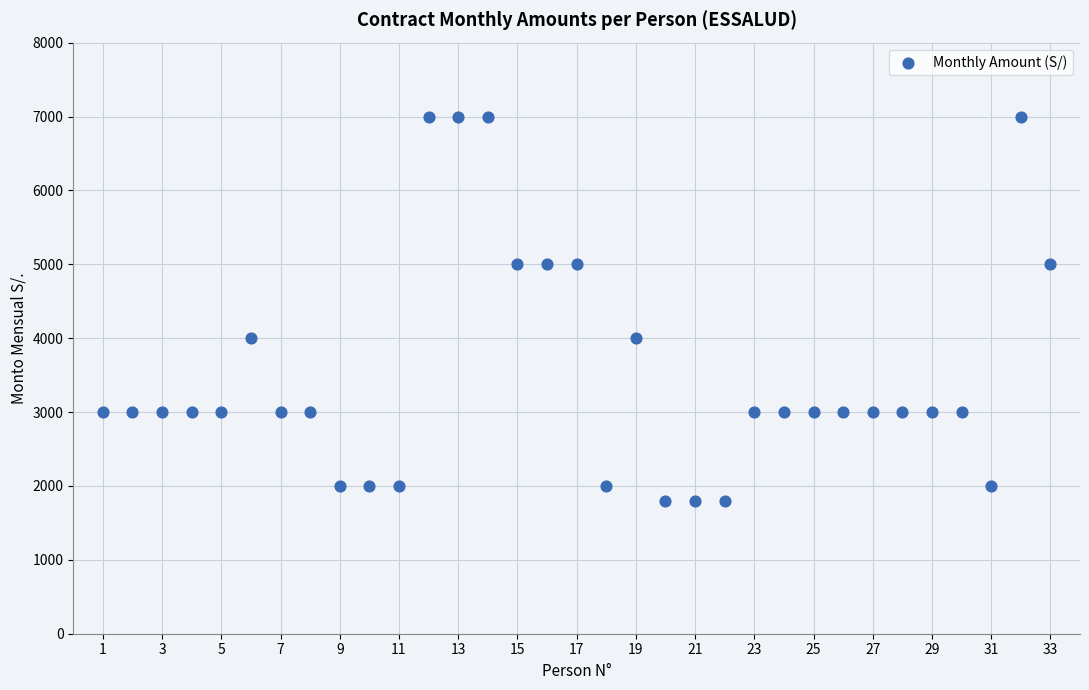

What is the range of X values (max minus min)?

32